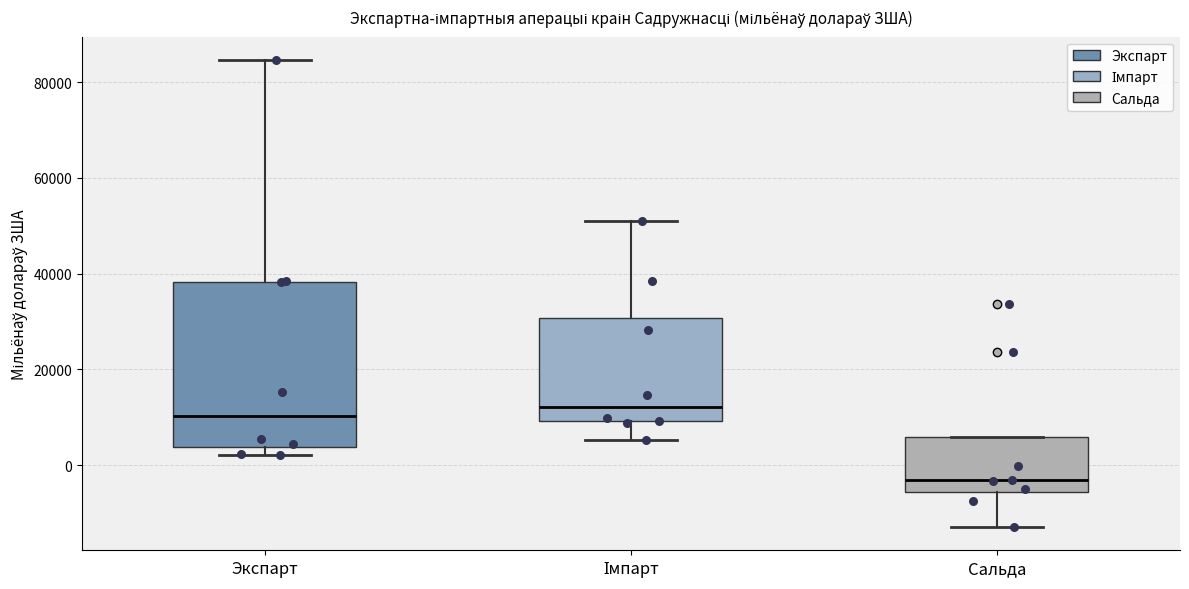

Reading left to right, read every box against the y-axis: the position of its median line, the range the box covers, and the ends of its whiskers. The values are not printed on the chart, so give them approximately, as read against the axis.

Экспарт: median 10000, box 4000 to 38000, whiskers 2000 to 84000
Імпарт: median 12000, box 10000 to 30000, whiskers 6000 to 50000
Сальда: median -4000, box -6000 to 6000, whiskers -12000 to 6000